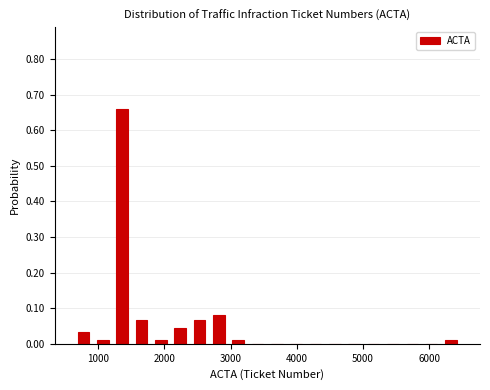

Around what value on the x-axis is the tallest bar? Give the approximate position of its centre, as read against the axis.

1400